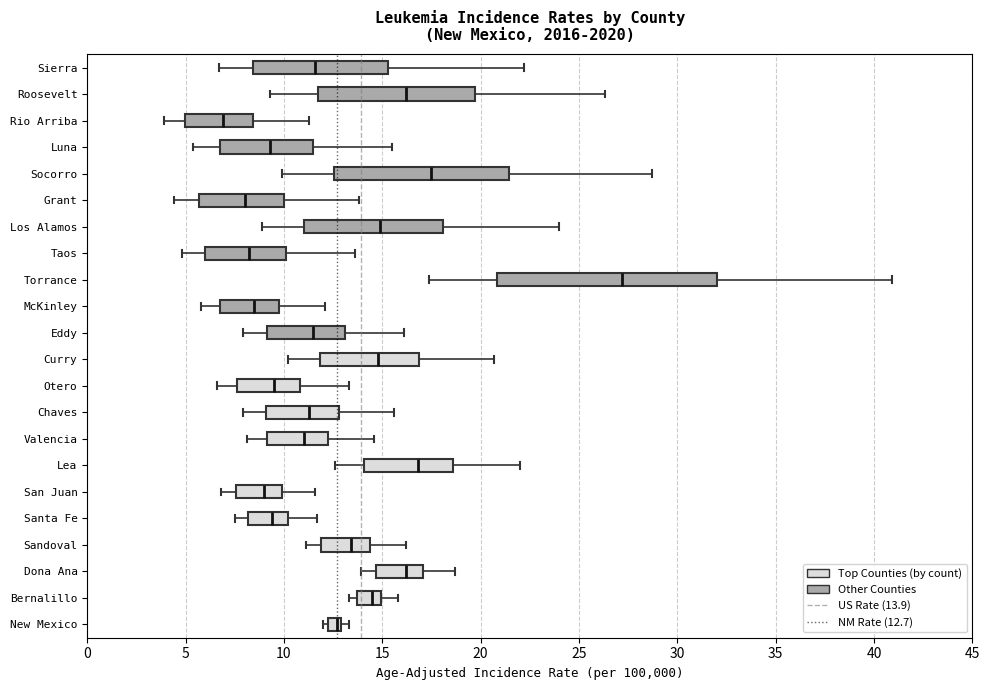

Which box's median line is the furthest to the left?

Rio Arriba